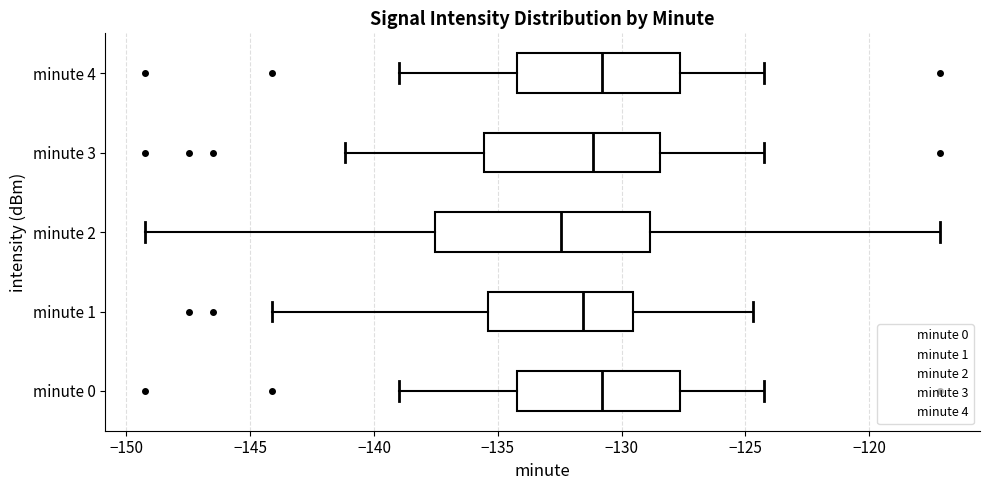

Reading bottom to top, read every box against the x-axis: the position of its median line, the range the box covers, and the ends of its whiskers. The values are not printed on the chart, so give them approximately, as read against the axis.

minute 0: median -131.0, box -134.0 to -127.5, whiskers -139.0 to -124.5
minute 1: median -131.5, box -135.5 to -129.5, whiskers -144.0 to -124.5
minute 2: median -132.5, box -137.5 to -129.0, whiskers -149.0 to -117.0
minute 3: median -131.0, box -135.5 to -128.5, whiskers -141.0 to -124.5
minute 4: median -131.0, box -134.0 to -127.5, whiskers -139.0 to -124.5